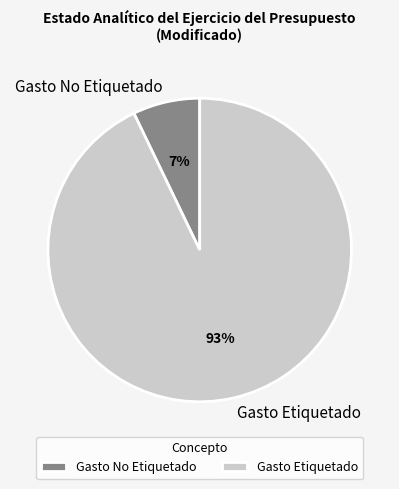

Rank the categories by value from highest to lowest.

Gasto Etiquetado, Gasto No Etiquetado